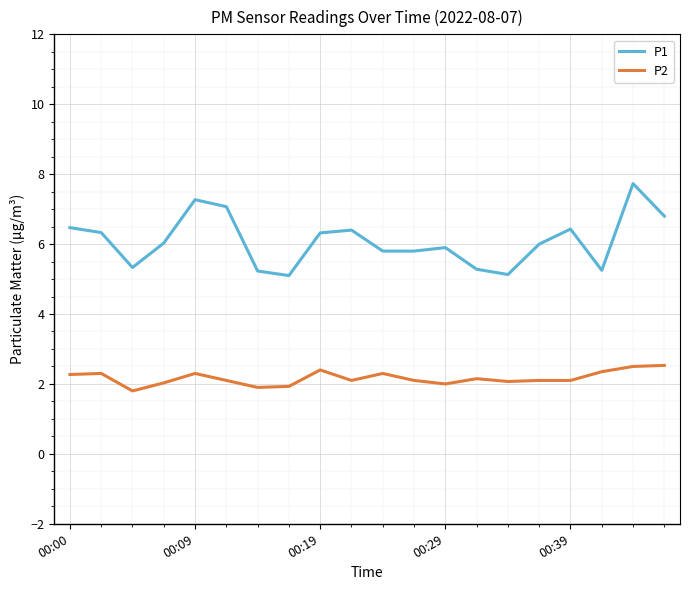

Rank the series by their average value, from highest to lowest.

P1, P2